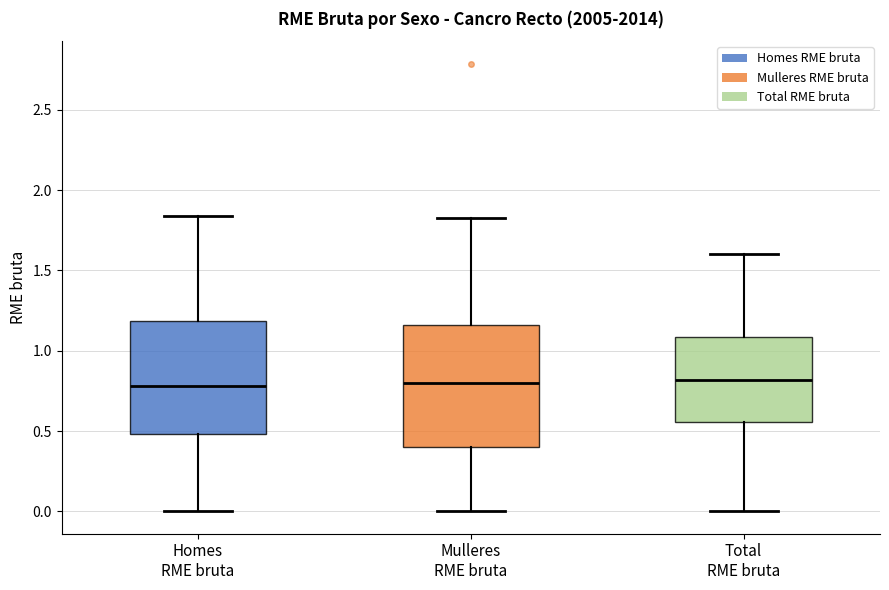

Which box is the tallest, from its lower edge to its upper edge?

Mulleres RME bruta